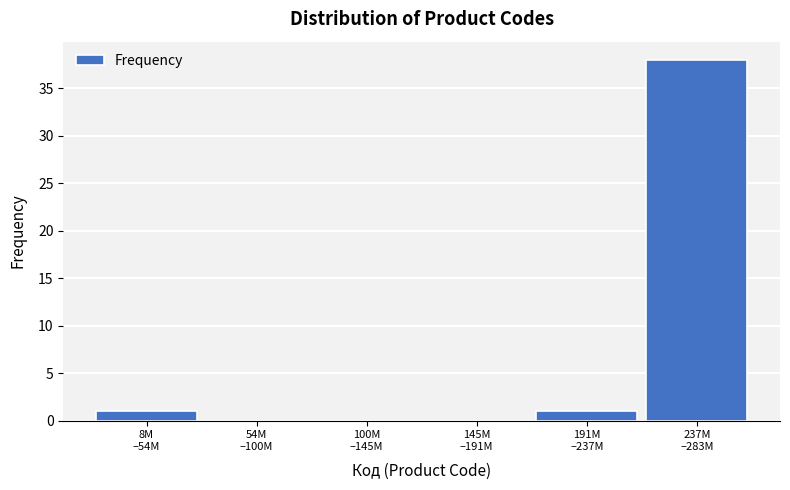

What is the maximum value shown in the chart?

38